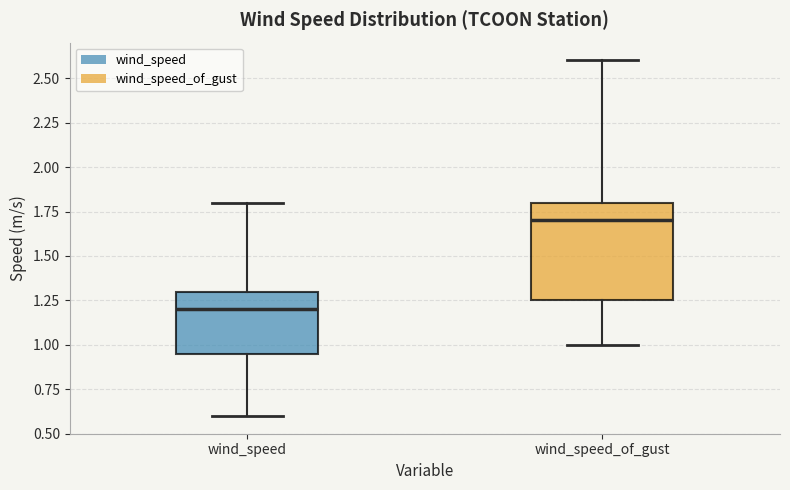

Which box's median line is the highest?

wind_speed_of_gust